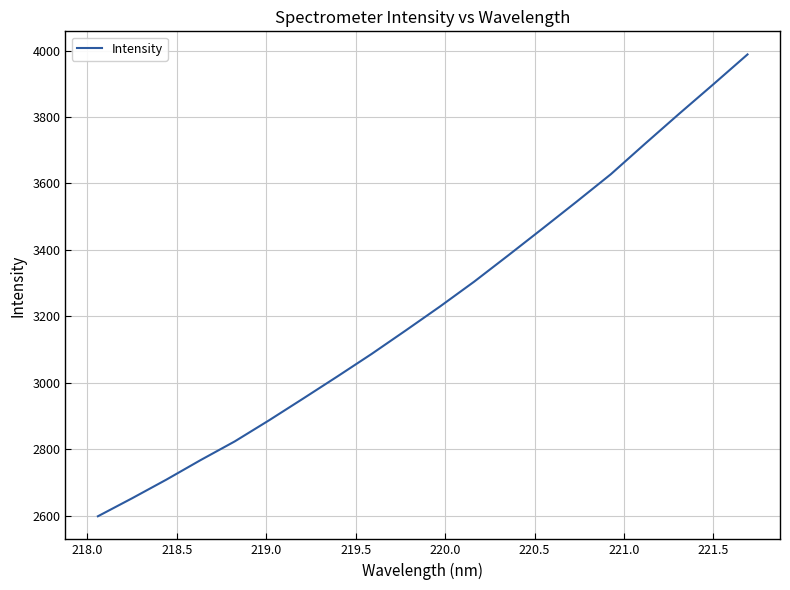

What is the minimum value shown in the chart?

2597.9